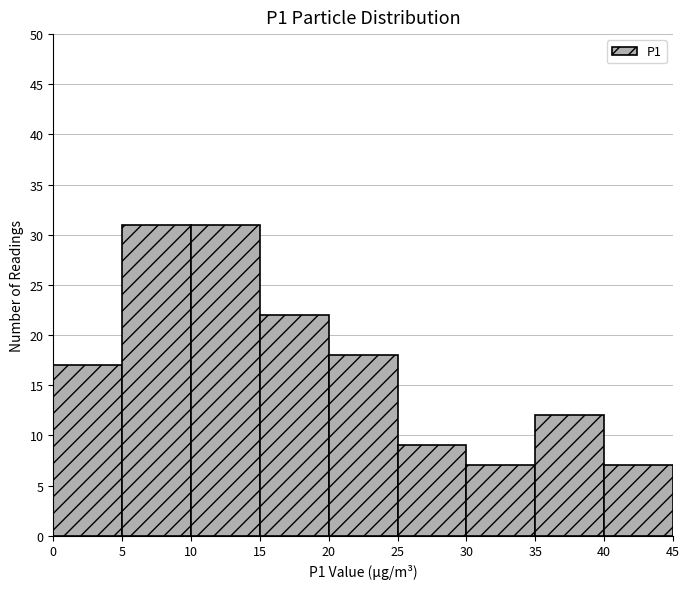

How tall is the bar that spans 20 to 25 on the x-axis? The values are not printed on the chart, so give them approximately, as read against the axis.

18